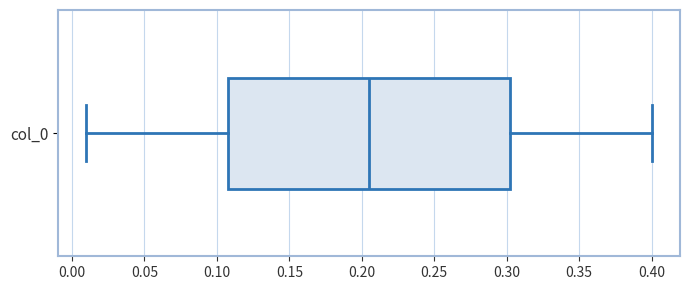

Read this box plot against the x-axis: the position of the median line, the range covered by the box, and the ends of both whiskers. The values are not printed on the chart, so give them approximately, as read against the axis.

median 0.205, box 0.110 to 0.305, whiskers 0.010 to 0.400